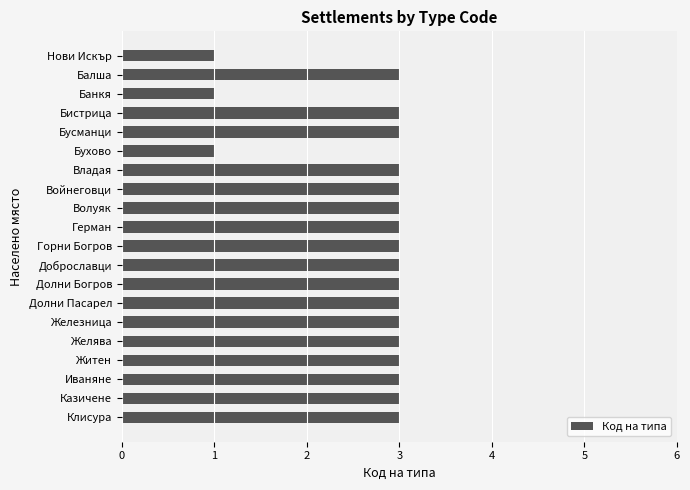

How many values are between 3 and 4?

17